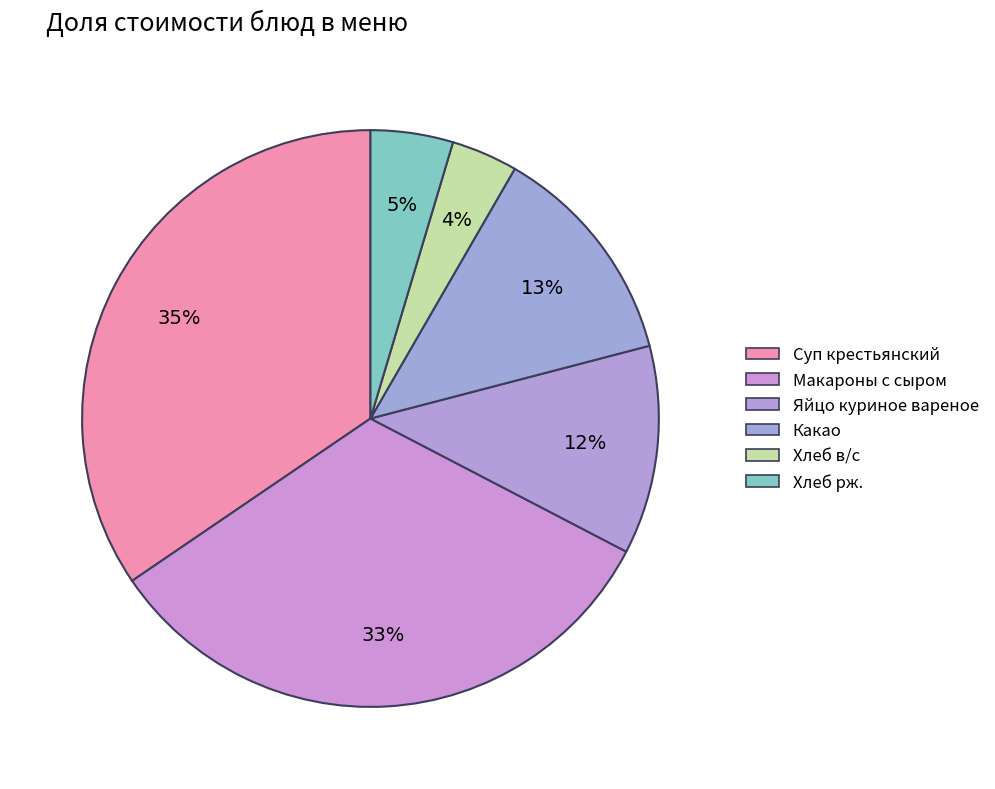

What percentage do Хлеб рж. and Суп крестьянский together represent?

39.1%